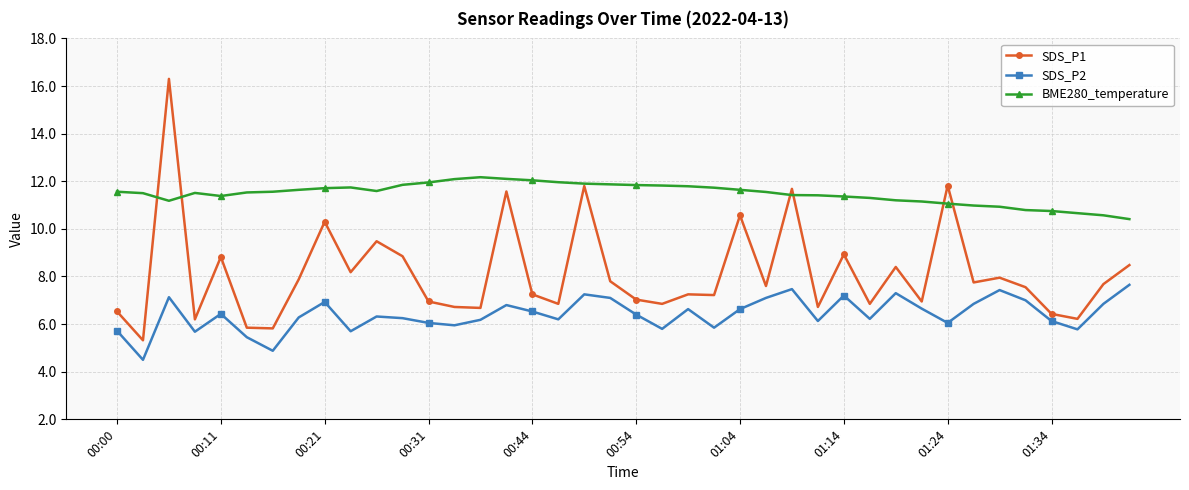

List the series in order of their overall mean, highest first.

BME280_temperature, SDS_P1, SDS_P2